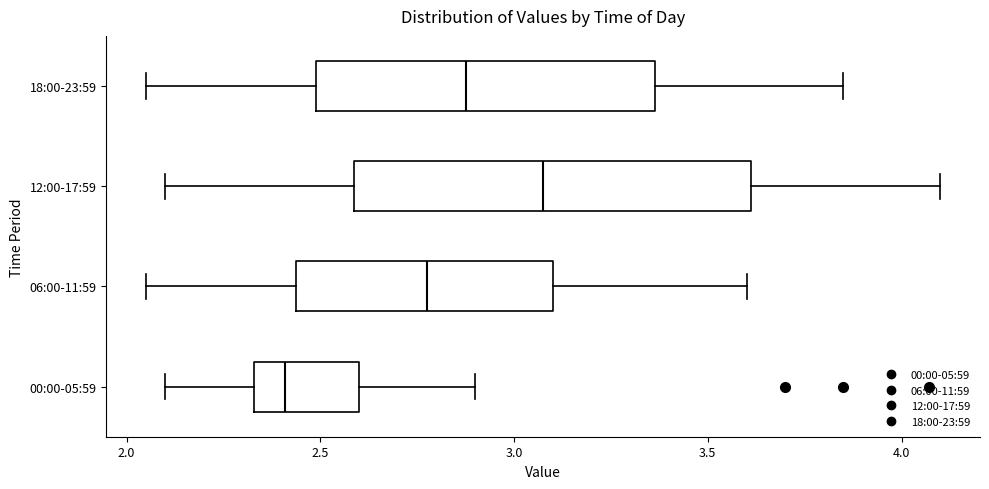

Which box is the widest, from its left edge to its right edge?

12:00-17:59